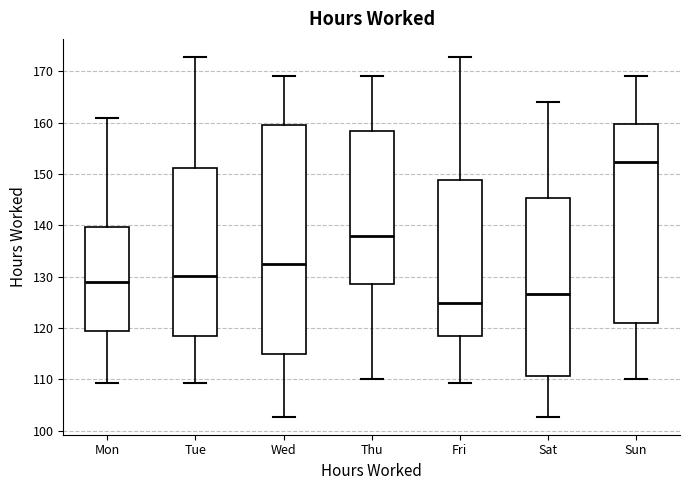

Reading left to right, read every box against the y-axis: the position of its median line, the range the box covers, and the ends of its whiskers. The values are not printed on the chart, so give them approximately, as read against the axis.

Mon: median 129, box 119 to 140, whiskers 109 to 161
Tue: median 130, box 118 to 151, whiskers 109 to 173
Wed: median 132, box 115 to 159, whiskers 103 to 169
Thu: median 138, box 129 to 158, whiskers 110 to 169
Fri: median 125, box 118 to 149, whiskers 109 to 173
Sat: median 127, box 111 to 145, whiskers 103 to 164
Sun: median 152, box 121 to 160, whiskers 110 to 169